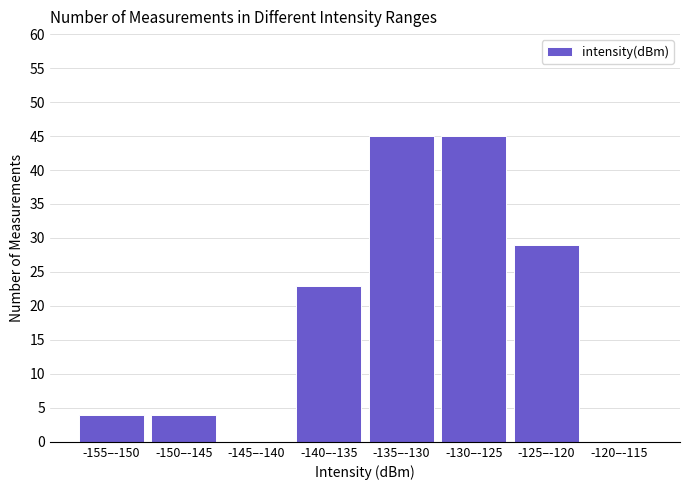

Reading left to right, transcribe all the data shown in this chart.

-155–-150=4	-150–-145=4	-145–-140=0	-140–-135=23	-135–-130=45	-130–-125=45	-125–-120=29	-120–-115=0